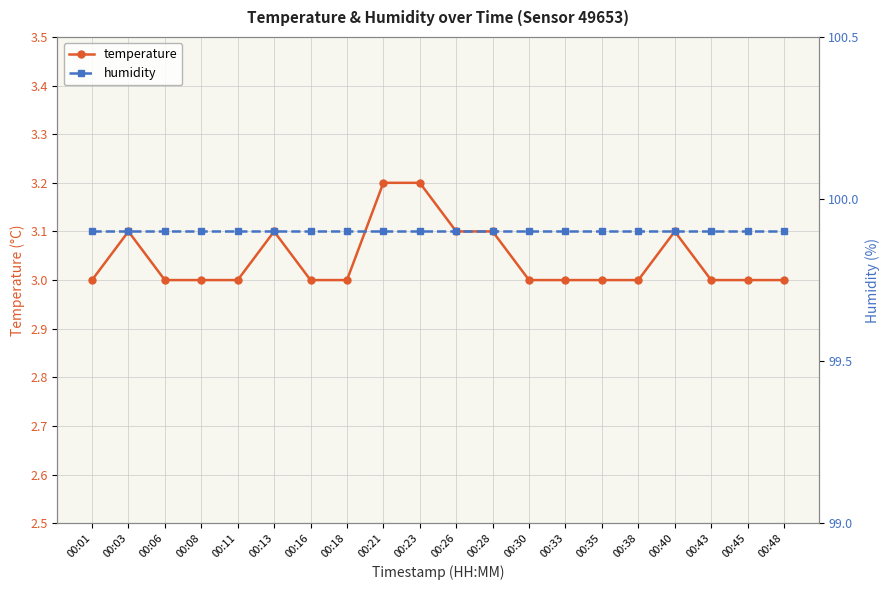

Which series has the largest range (max minus min)?

temperature